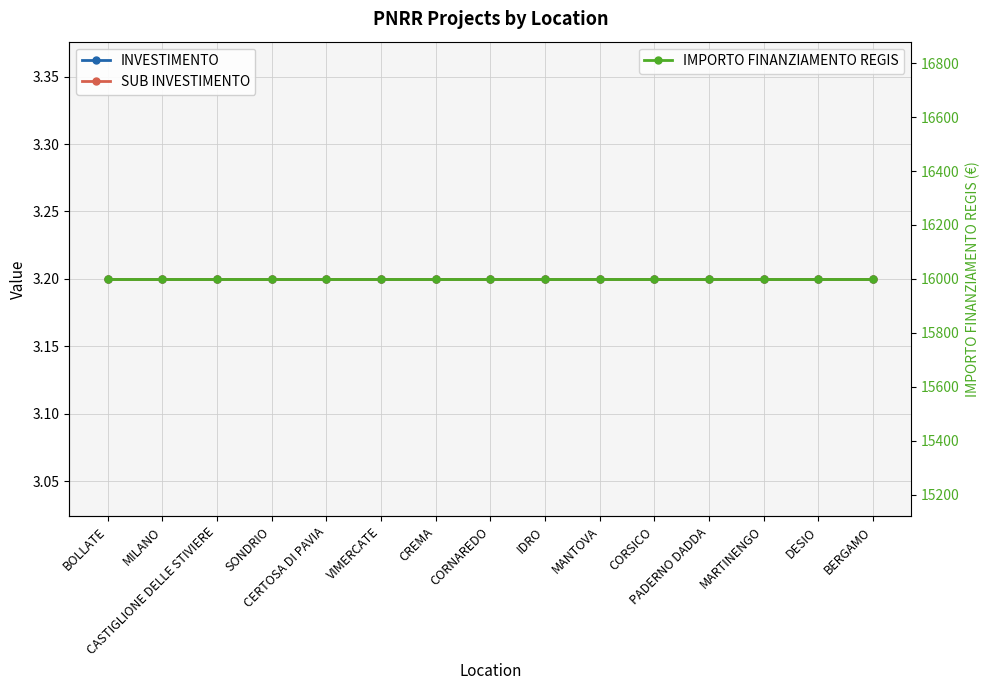

What is the maximum value shown in the chart?

16000.0